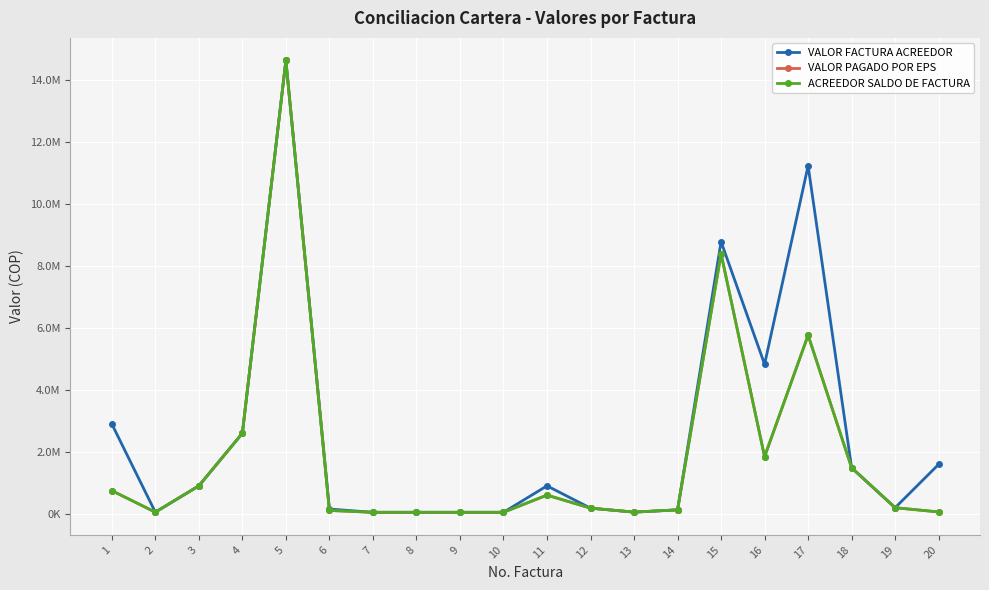

Is this an area chart (filled region under the line)?

No